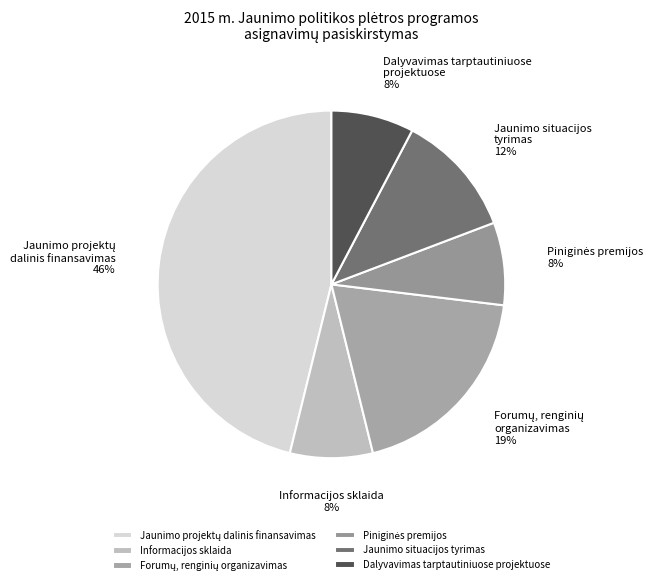

Is it true that Dalyvavimas tarptautiniuose projektuose is 8% of the pie?

True